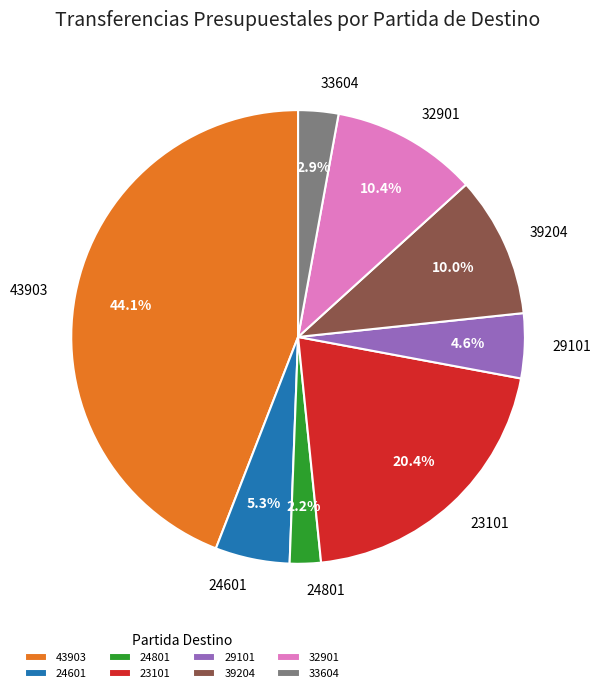

Between 29101 and 24801, which is larger?

29101